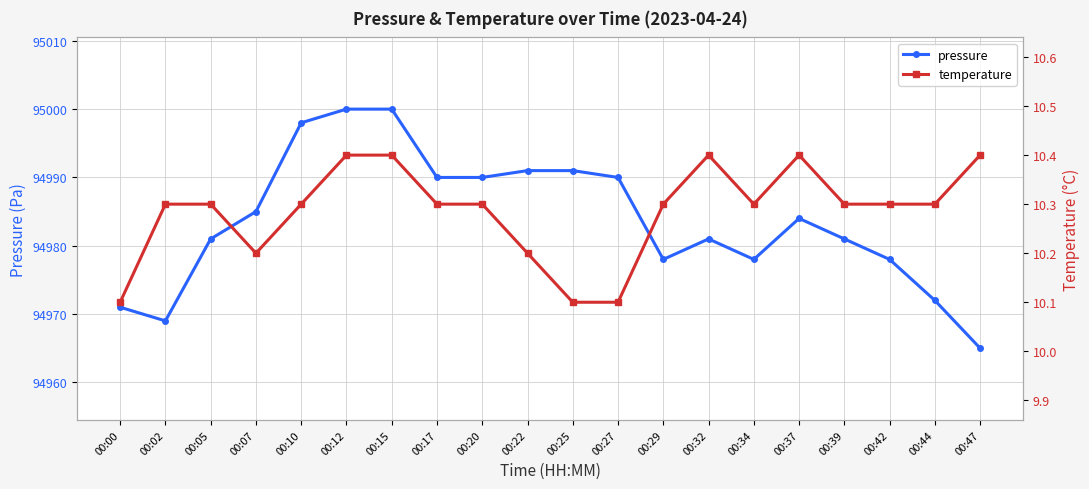

Is it true that pressure equals 94969.0 at 00:02?

True